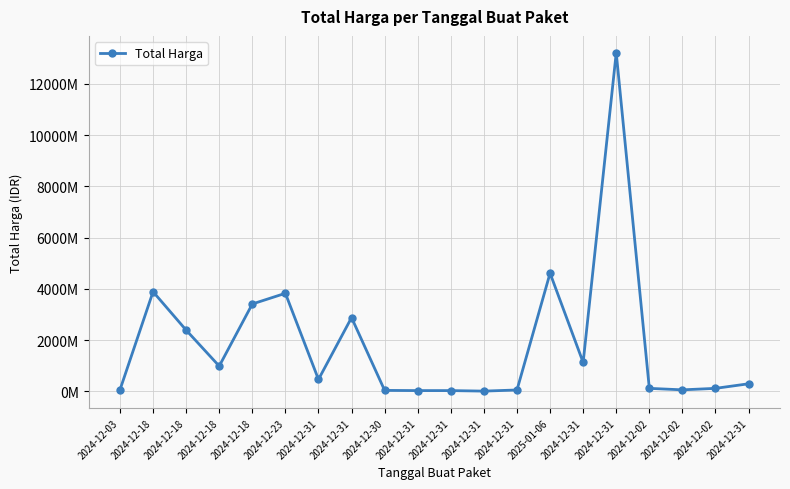

What is the sum of the values at 2024-12-31 and 2024-12-31?

13246400000